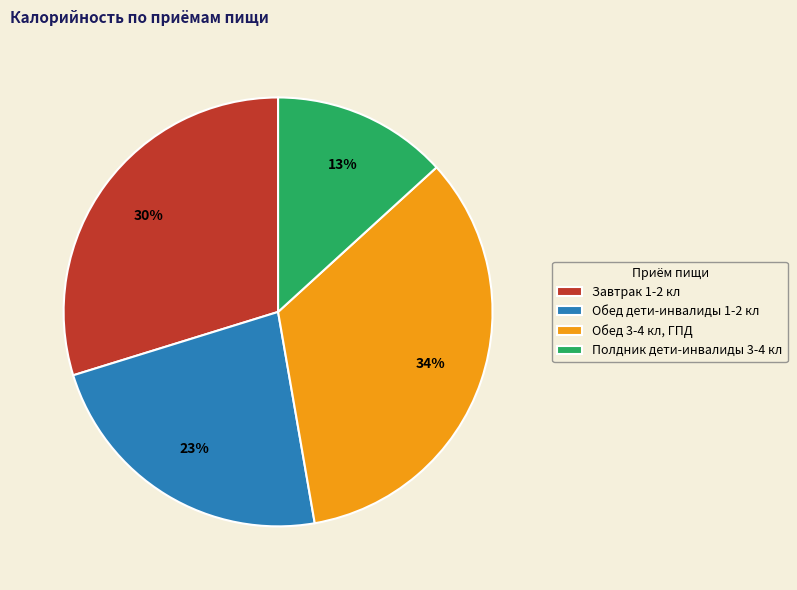

What is the ratio of the value at Полдник дети-инвалиды 3-4 кл to the value at Обед дети-инвалиды 1-2 кл?

0.6